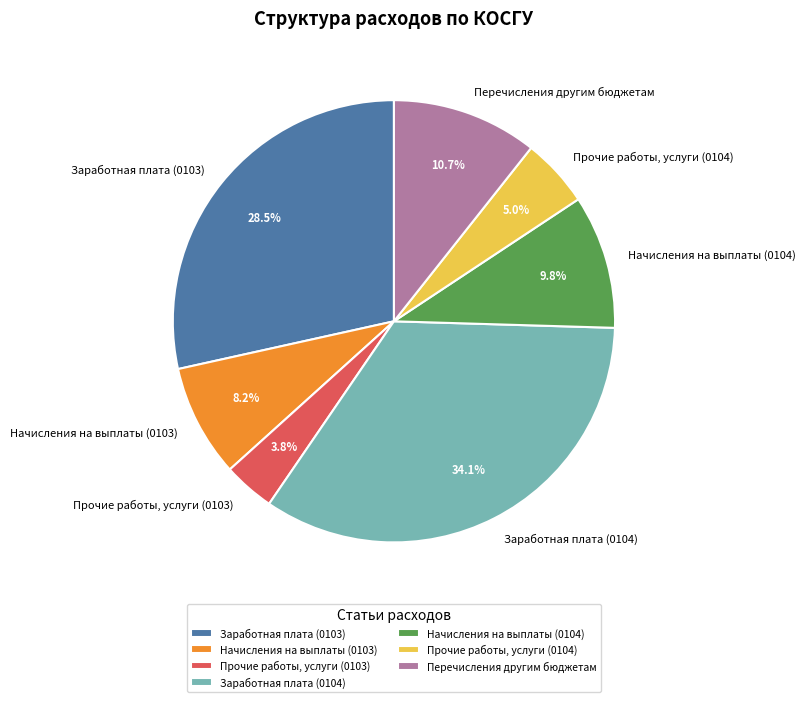

Count the number of slices in the pie.

7